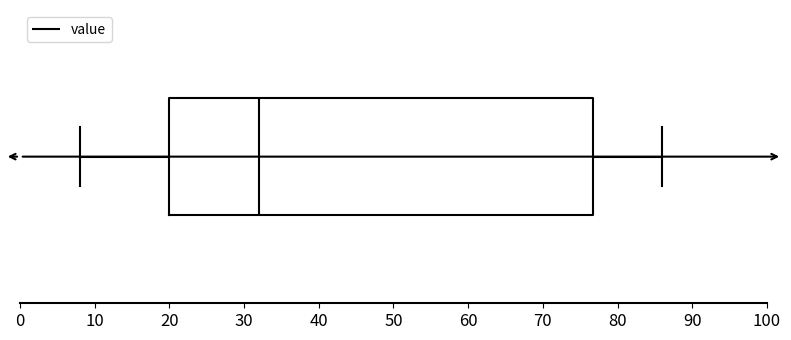

Read this box plot against the x-axis: the position of the median line, the range covered by the box, and the ends of both whiskers. The values are not printed on the chart, so give them approximately, as read against the axis.

median 32, box 20 to 77, whiskers 8 to 86